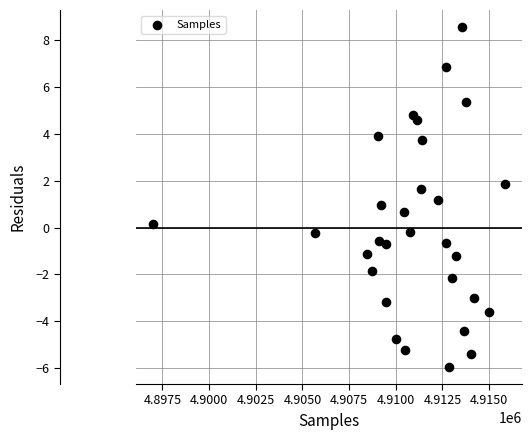

What is the range of Y values (max minus min)?

14.5